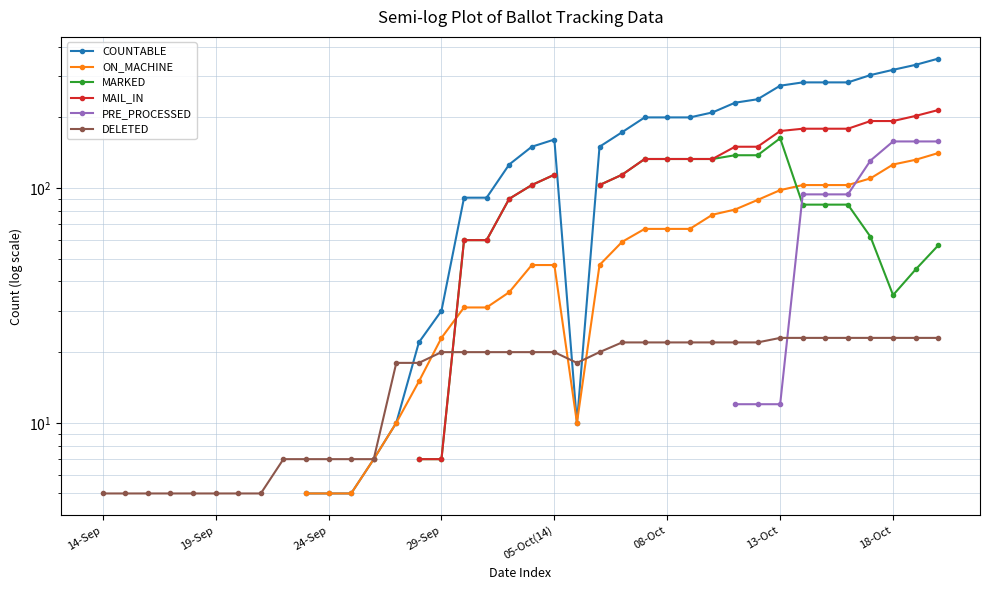

True or false: MAIL_IN has more than 2 points higher than both neighbors.

False